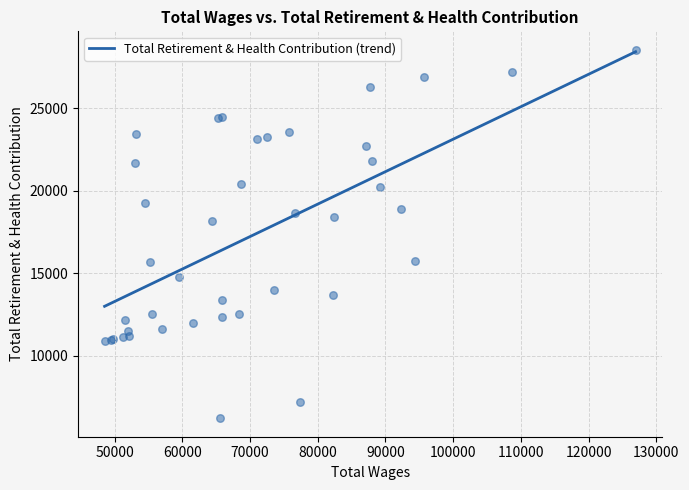

What is the lowest value of the Total Retirement & Health Contribution (trend) series?

12995.7